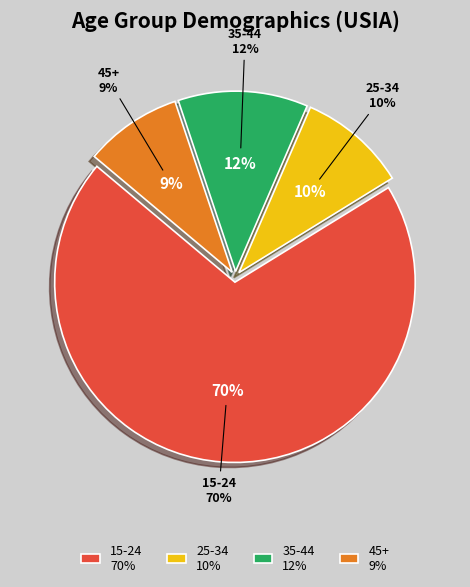

True or false: 45+ accounts for 9% of the total.

True